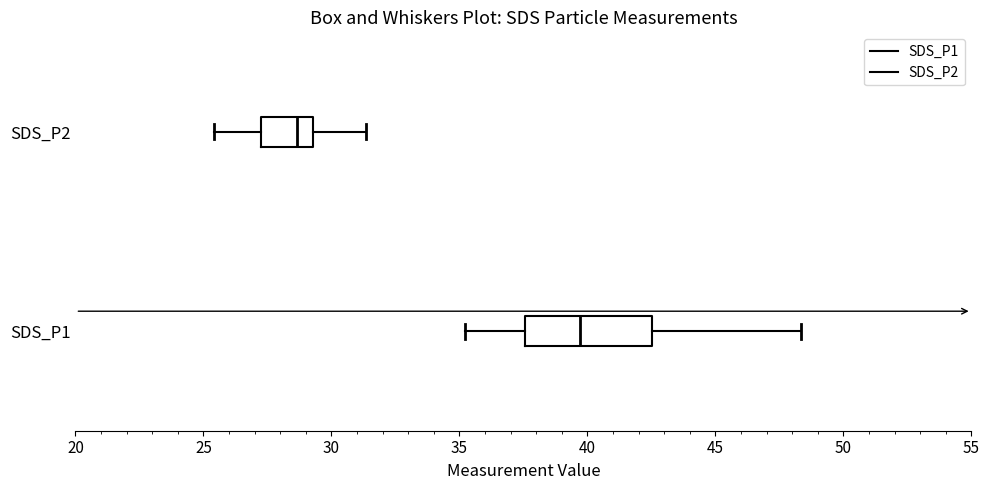

Where does the right whisker of the box for SDS_P2 end on the x-axis? The values are not printed on the chart, so give them approximately, as read against the axis.

31.5